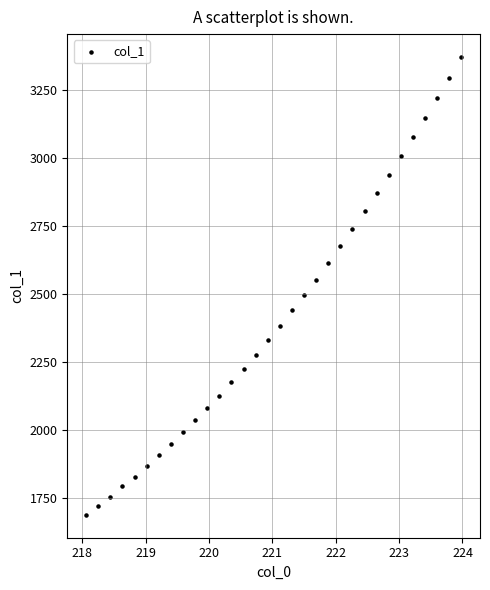

What is the range of Y values (max minus min)?

1680.6